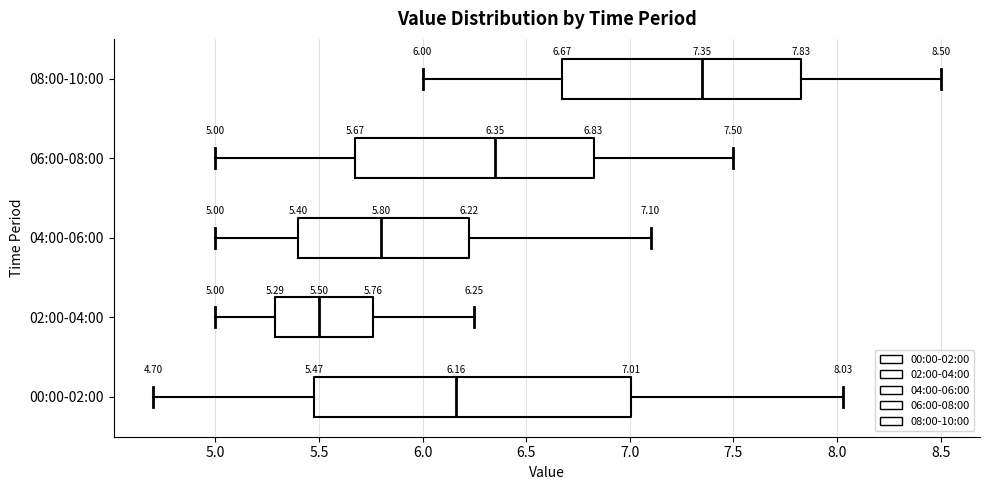

Which box's median line is the furthest to the left?

02:00-04:00